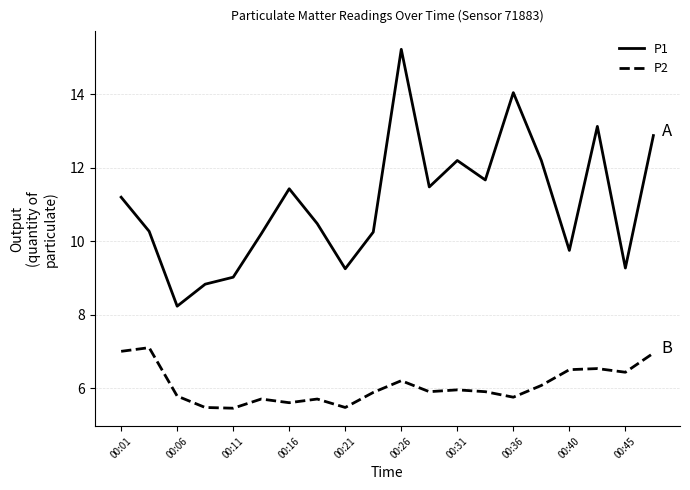

List the series in order of their overall mean, highest first.

P1, P2